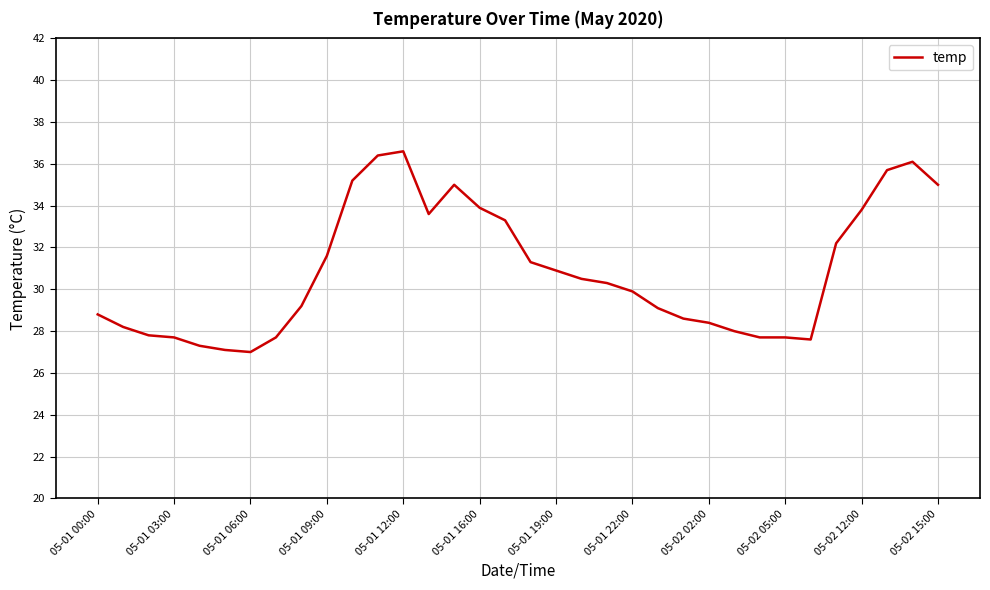

What is the difference between the maximum and minimum values?

9.6